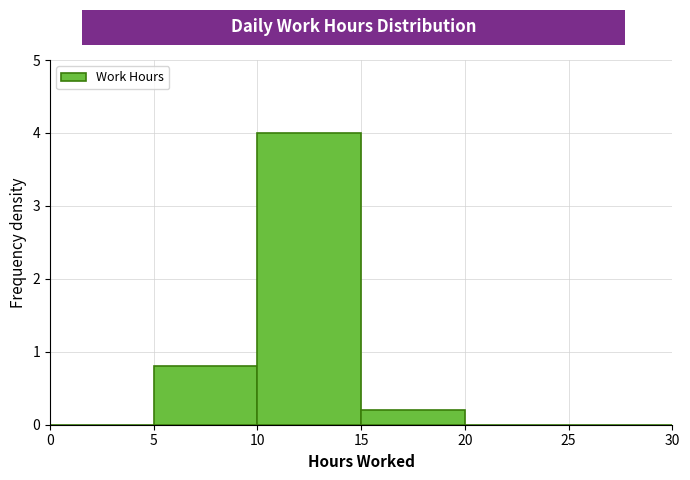

Reading left to right, list every bar in this chart as the range it spans on the x-axis followed by its height. The values are not printed on the chart, so give them approximately, as read against the axis.

0 to 5: 0
5 to 10: 0.8
10 to 15: 4.0
15 to 20: 0.2
20 to 25: 0
25 to 30: 0